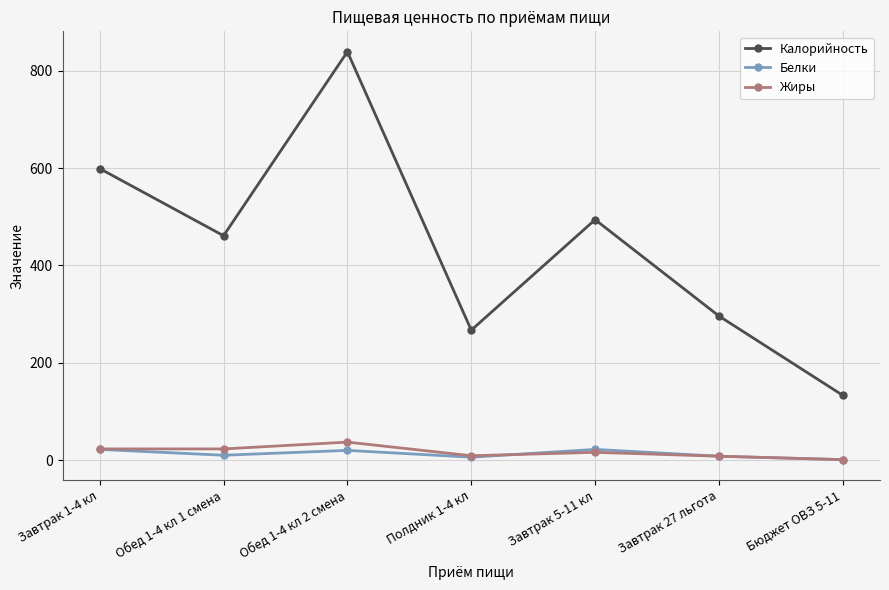

What is the label of the 7th point from the left?

Бюджет ОВЗ 5-11